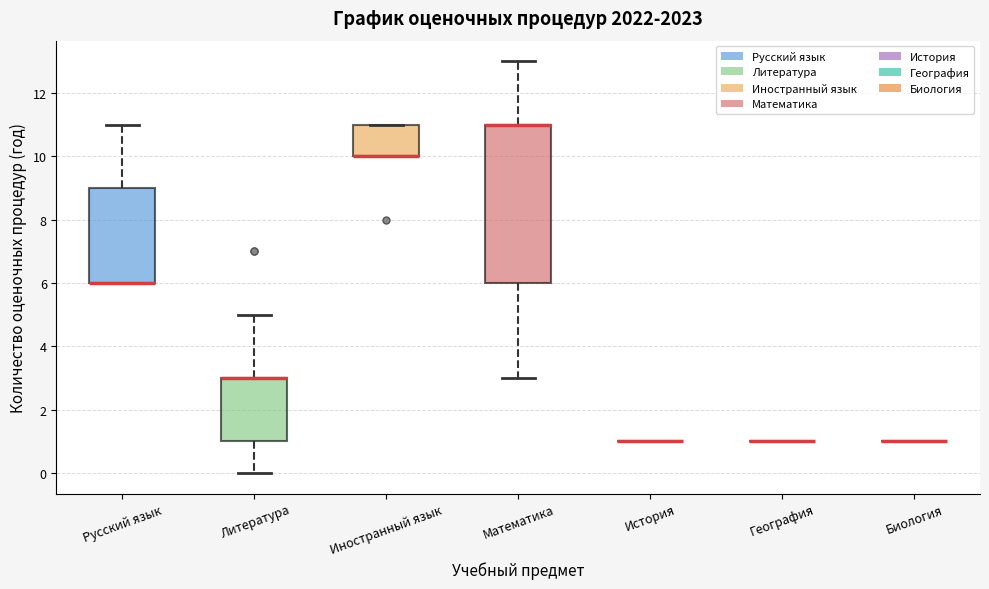

Comparing the boxes themselves (not the whiskers), which one is the tallest?

Математика